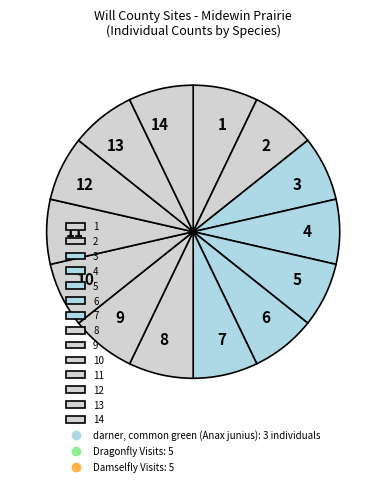

What is the ratio of the value at 1 to the value at 2?

1.0